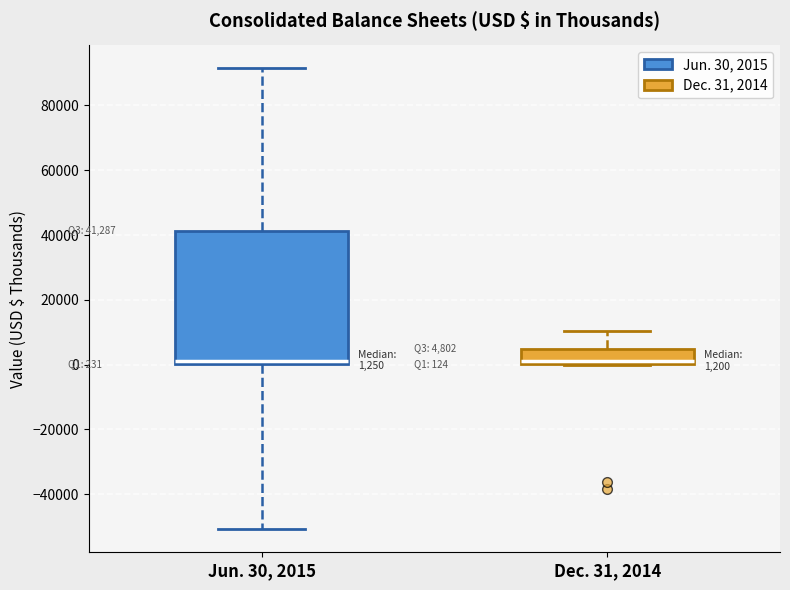

Comparing the boxes themselves (not the whiskers), which one is the tallest?

Jun. 30, 2015